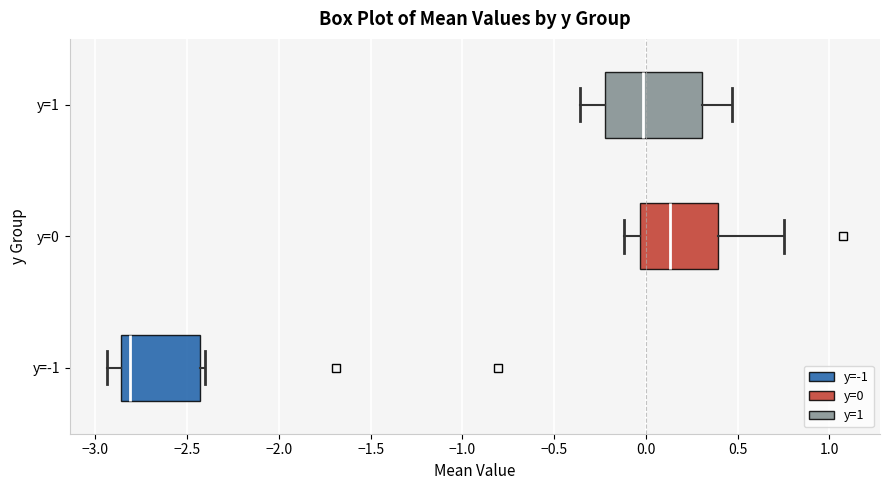

Which box has the furthest to the left median line?

y=-1